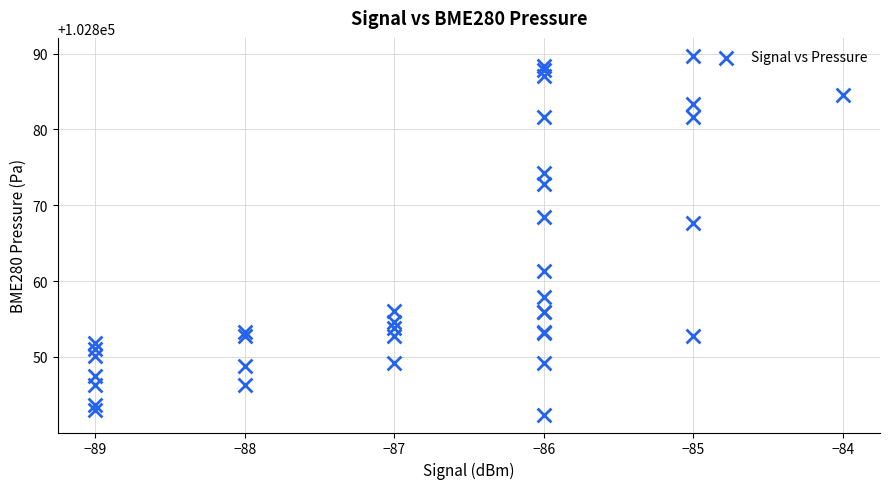

What Y value in the scatter plot is closest to 102866?

102867.6